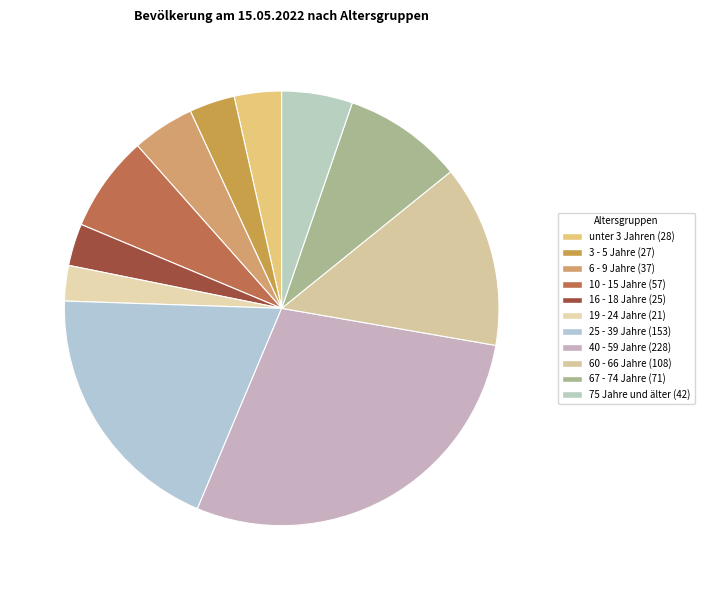

Count the number of slices in the pie.

11